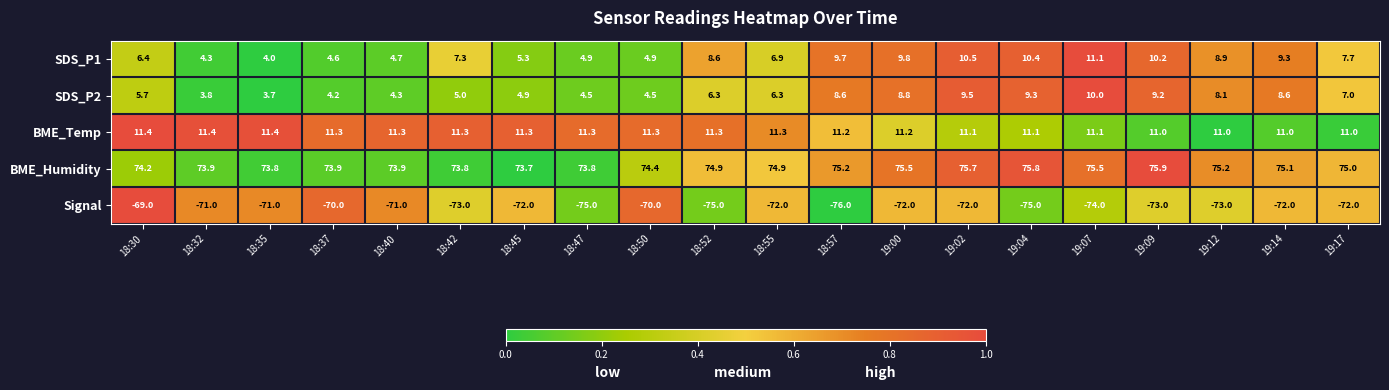

Which series has the widest spread of values?

SDS_P1